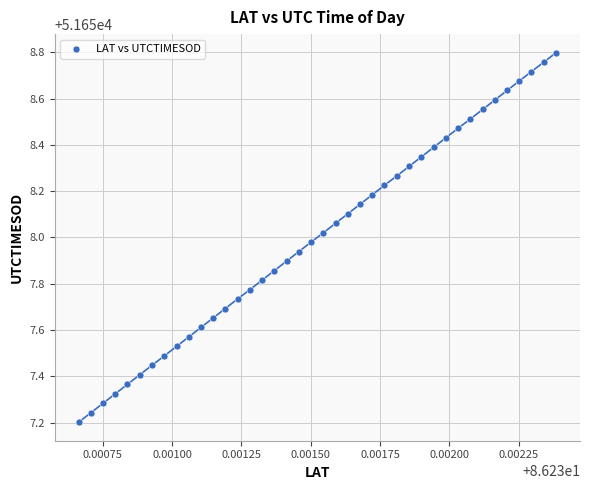

What is the range of Y values (max minus min)?

1.6